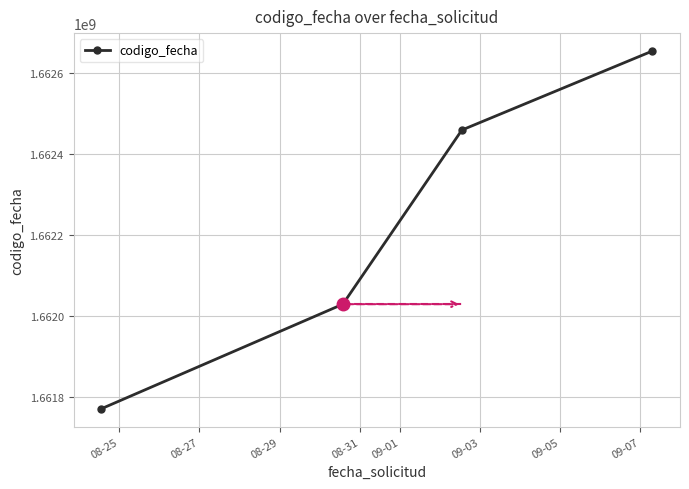

What is the minimum value for codigo_fecha?

1661771635